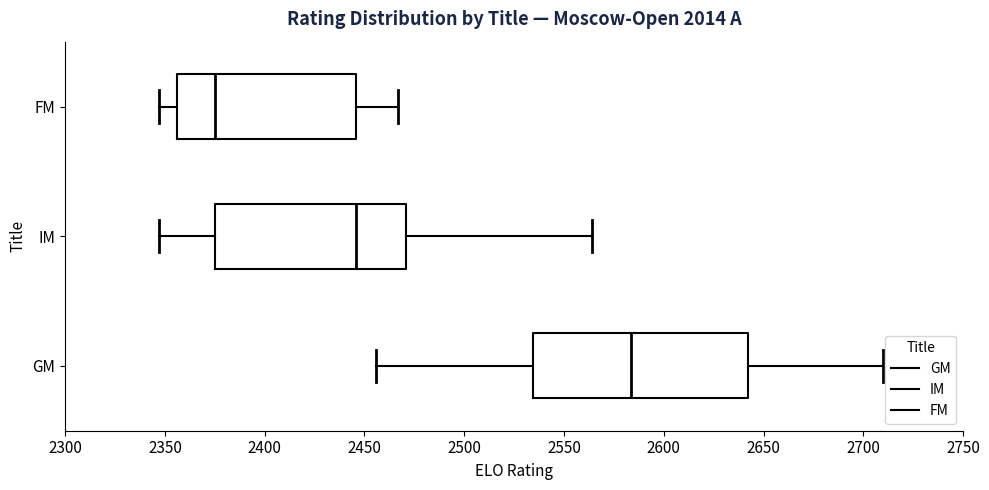

Which box has the furthest to the left median line?

FM